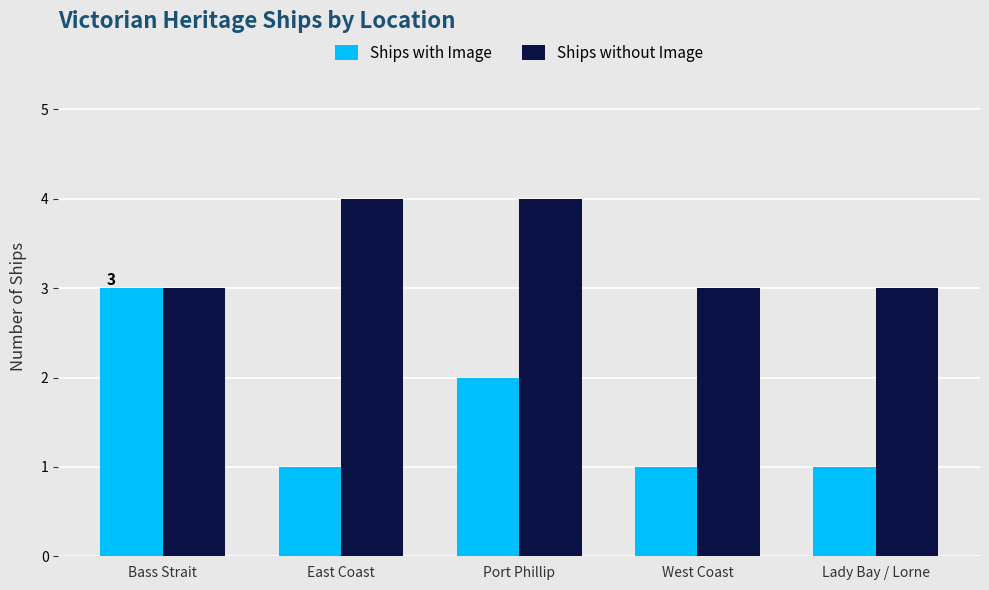

Which series has the largest total across all categories?

Ships without Image